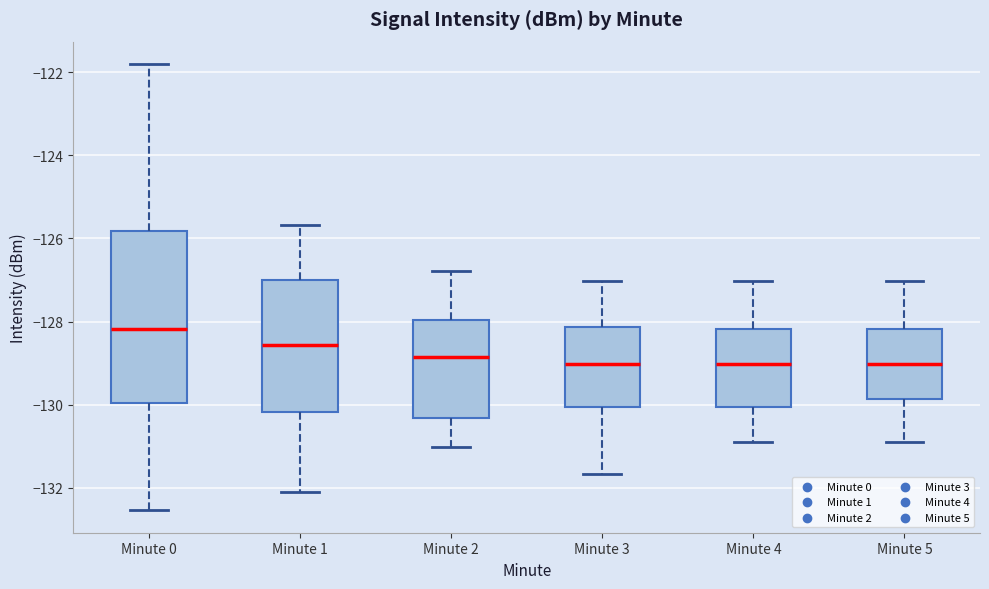

Where is the upper edge of the box for Minute 0 on the y-axis? The values are not printed on the chart, so give them approximately, as read against the axis.

-125.8